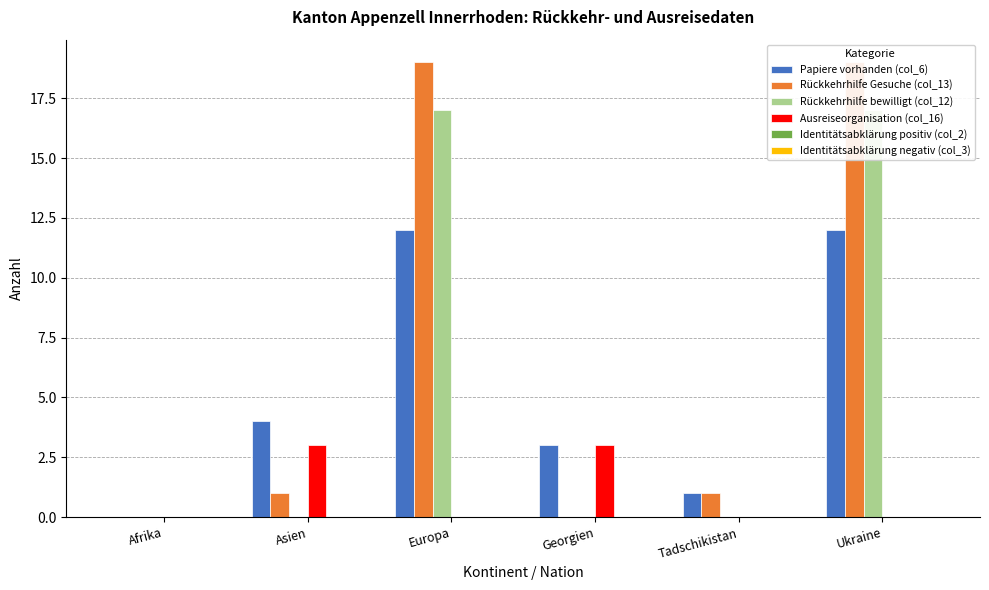

How many groups of bars are there?

6